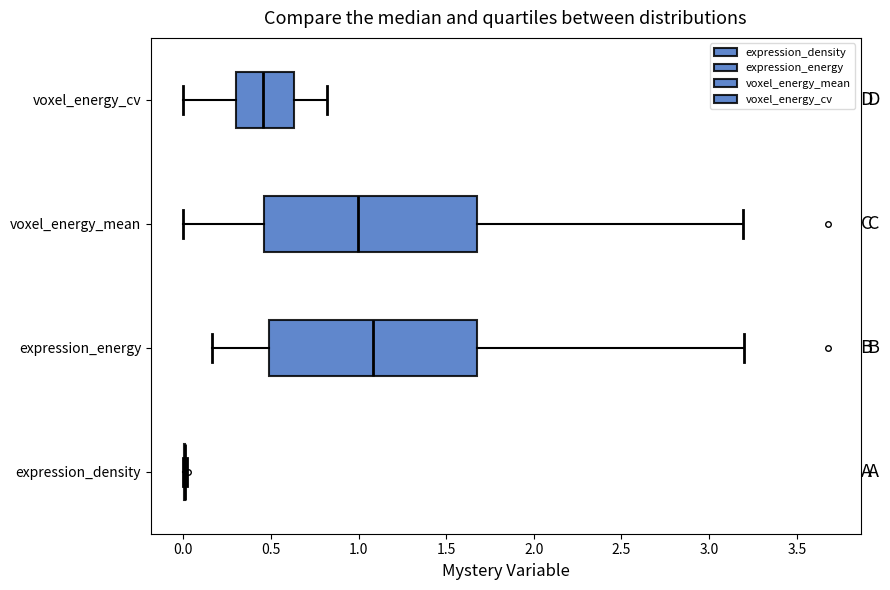

Reading bottom to top, read every box against the x-axis: the position of its median line, the range the box covers, and the ends of its whiskers. The values are not printed on the chart, so give them approximately, as read against the axis.

expression_density: box collapsed to a line at 0.00, whiskers 0.00 to 0.00
expression_energy: median 1.10, box 0.50 to 1.70, whiskers 0.15 to 3.20
voxel_energy_mean: median 1.00, box 0.45 to 1.65, whiskers 0.00 to 3.20
voxel_energy_cv: median 0.45, box 0.30 to 0.65, whiskers 0.00 to 0.80